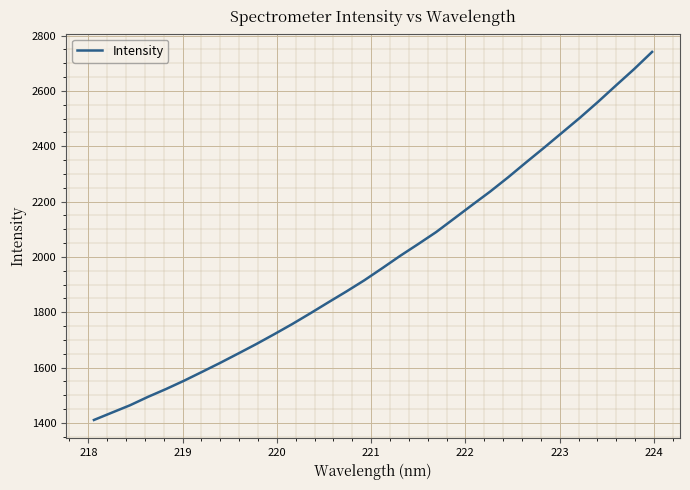

What is the difference between the maximum and minimum values?

1330.4